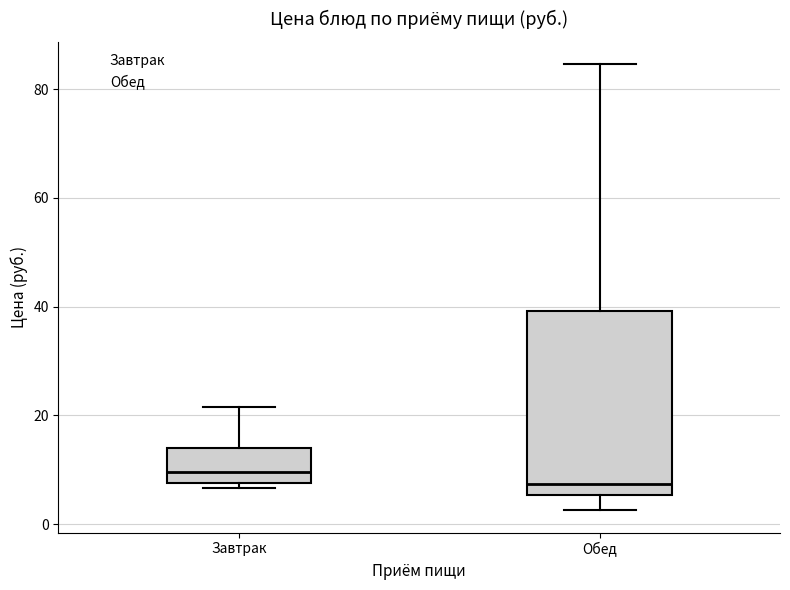

Reading left to right, read every box against the y-axis: the position of its median line, the range the box covers, and the ends of its whiskers. The values are not printed on the chart, so give them approximately, as read against the axis.

Завтрак: median 10, box 8 to 14, whiskers 6 to 22
Обед: median 8, box 6 to 40, whiskers 2 to 84